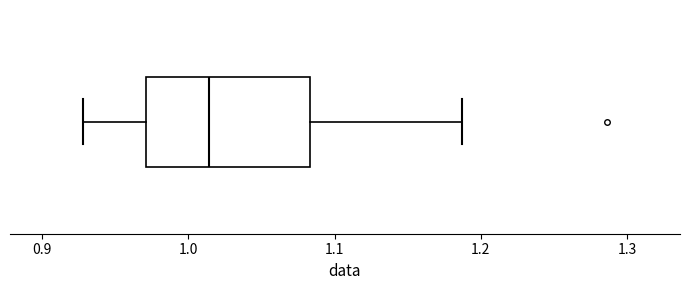

Where is the left edge of the box on the x-axis? The values are not printed on the chart, so give them approximately, as read against the axis.

0.97